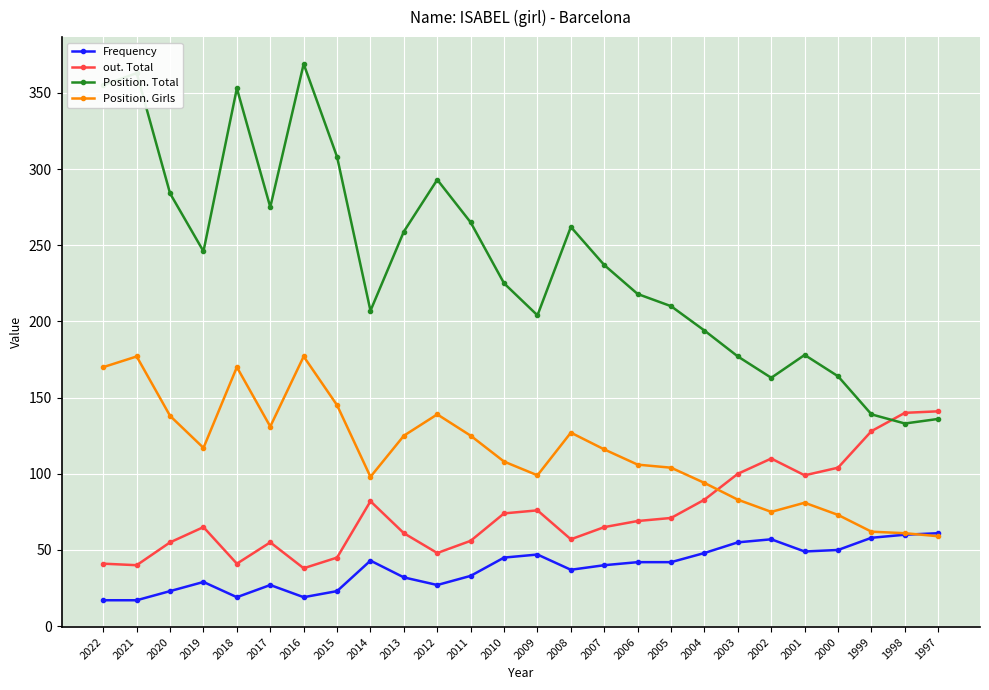

What is the total value across all series at 2017?

488